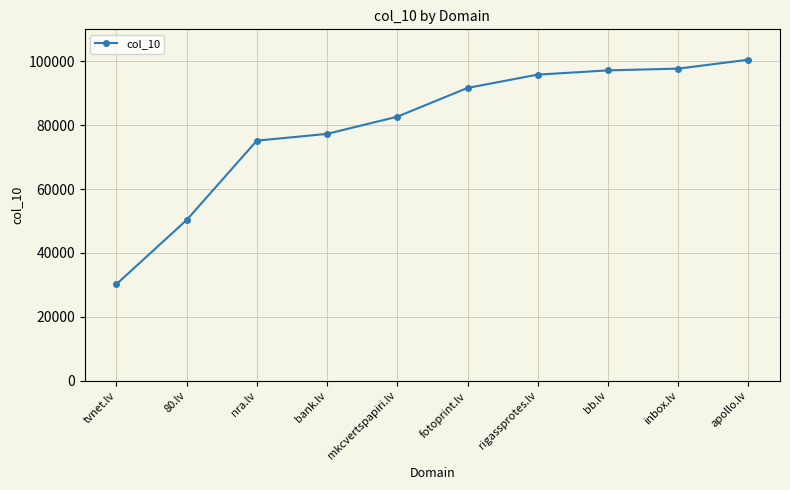

Reading left to right, extract all data points from this chart.

30215	50297	75156	77271	82652	91659	95816	97155	97698	100491